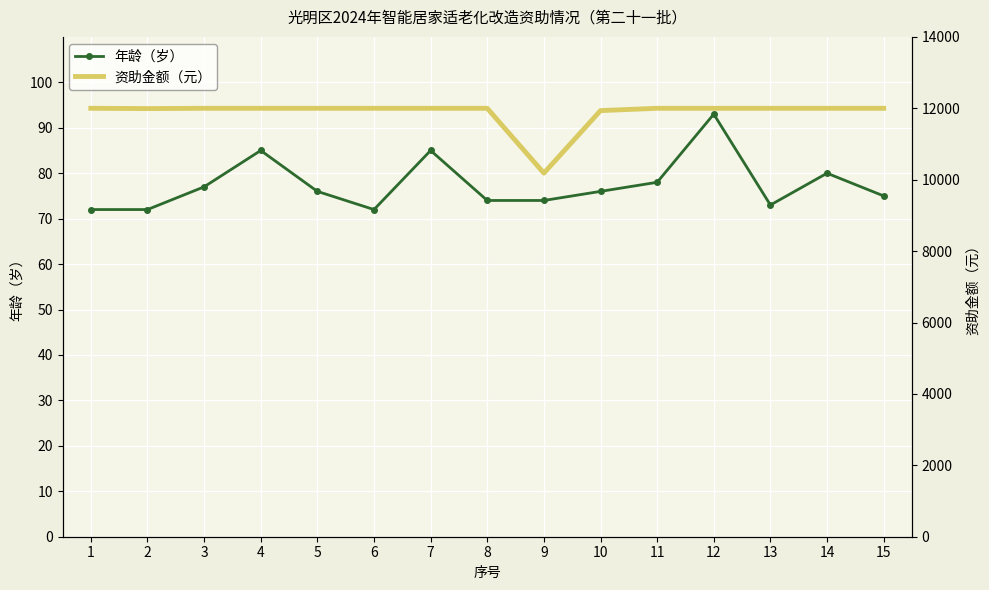

Is it true that 年龄（岁） equals 72.0 at 1?

True